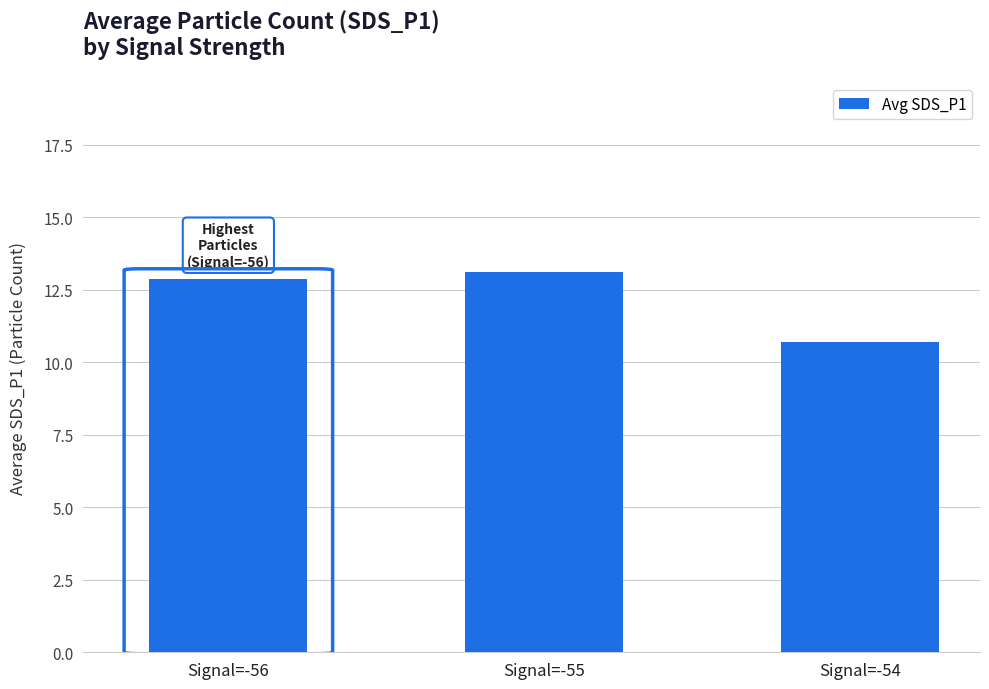

True or false: the data shows 17.5 at Signal=-55.

False